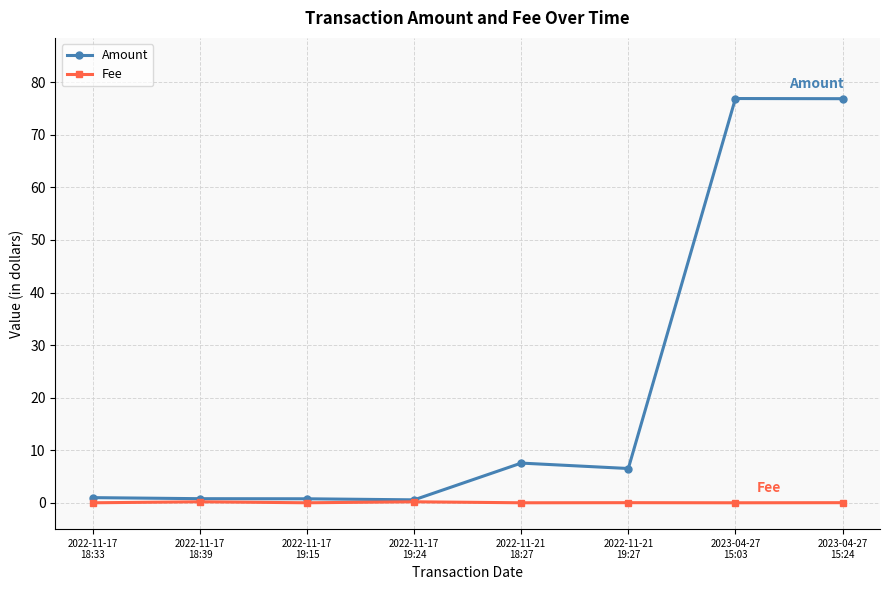

What is the sum of the Fee values at 2022-11-17
18:39 and 2022-11-17
19:24?

0.4